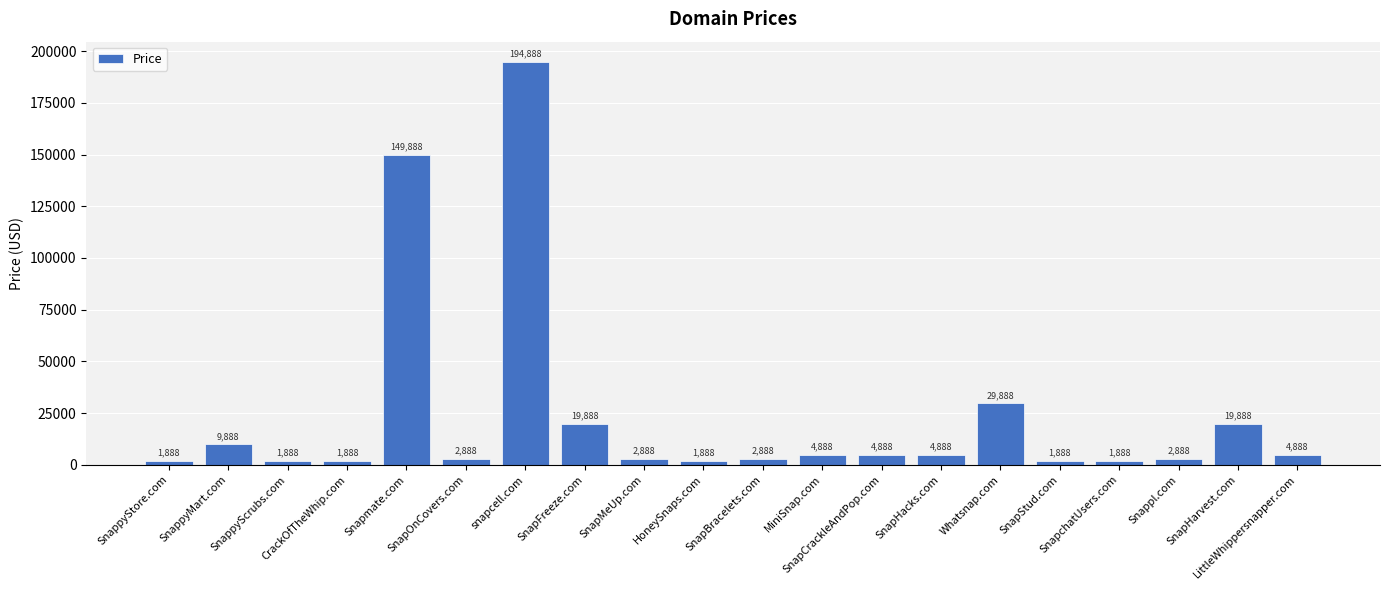

How many values are below 4888?

10